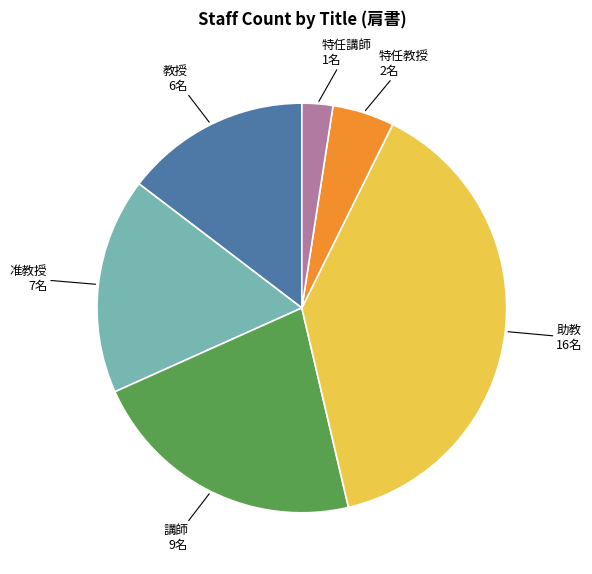

Rank the categories by value from highest to lowest.

助教, 講師, 准教授, 教授, 特任教授, 特任講師